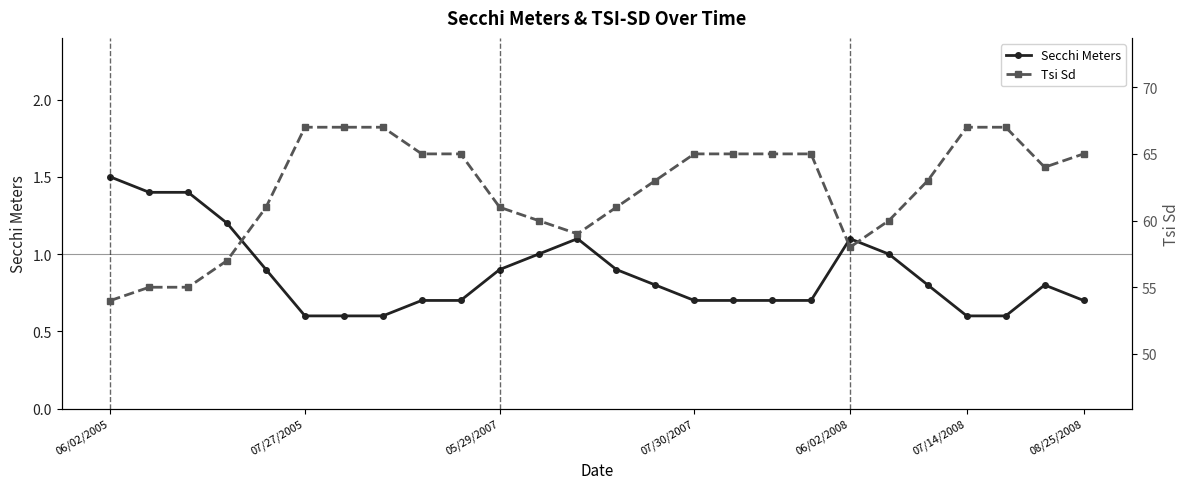

List the series in order of their peak value, lowest first.

Secchi Meters, Tsi Sd